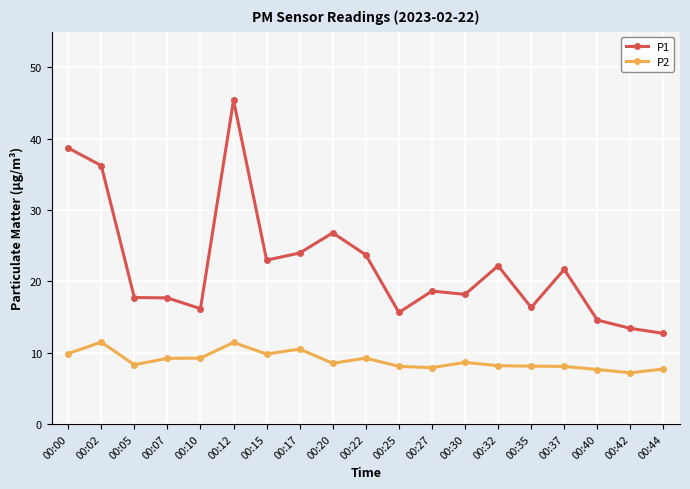

True or false: P1 and P2 cross at least once.

False